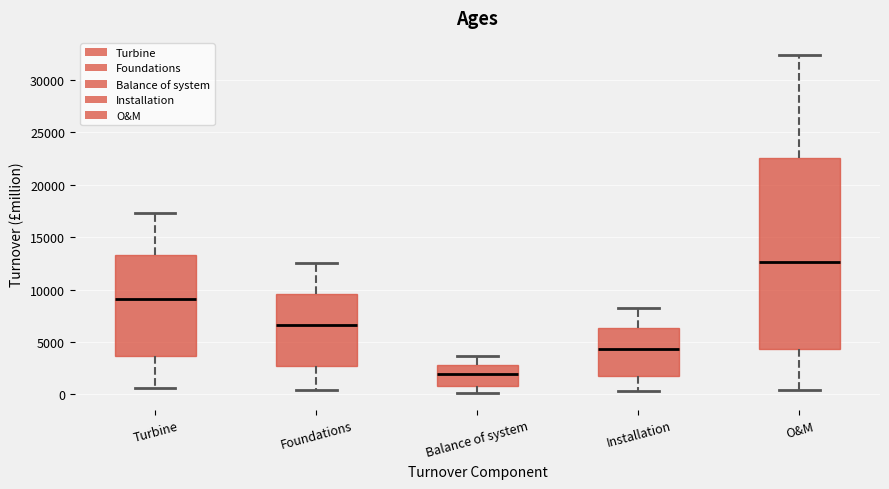

Which box has the highest median line?

O&M